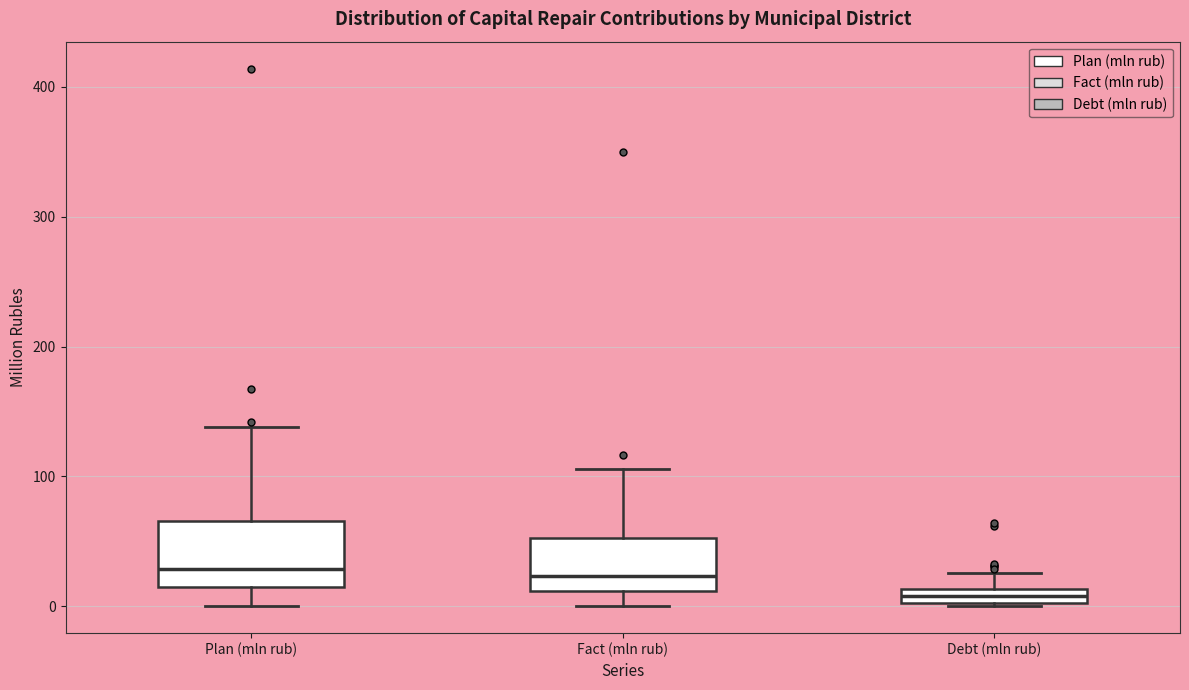

Which box's median line is the lowest?

Debt (mln rub)